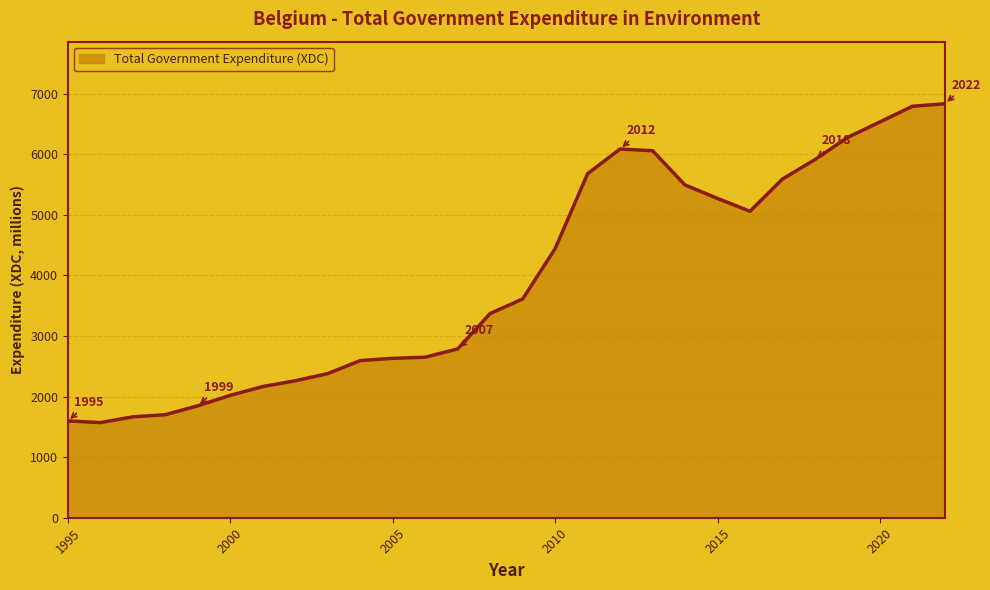

What is the maximum value shown in the chart?

6833.7